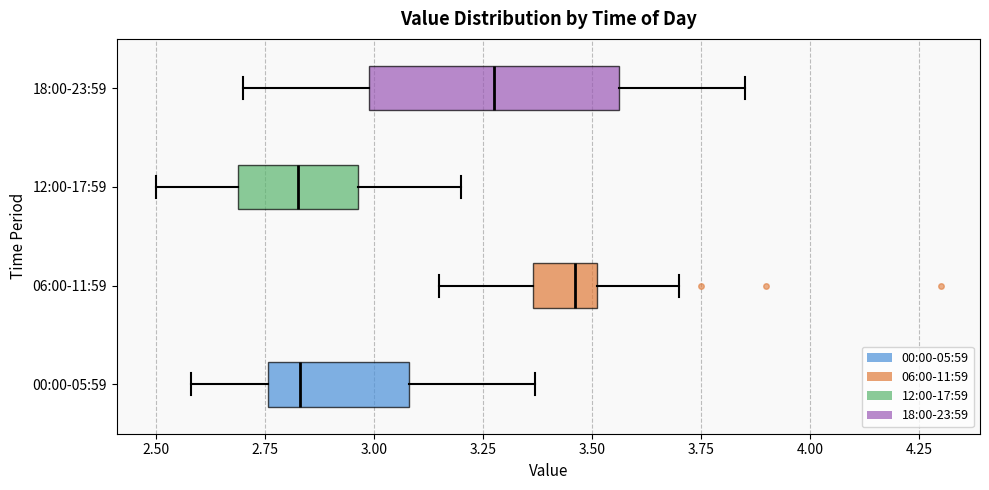

Reading bottom to top, transcribe this box plot: for each box, give where its median line is, the range the box spans, and where its two whiskers end, as read against the x-axis. The values are not printed on the chart, so give them approximately, as read against the axis.

00:00-05:59: median 2.85, box 2.75 to 3.10, whiskers 2.60 to 3.35
06:00-11:59: median 3.45, box 3.35 to 3.50, whiskers 3.15 to 3.70
12:00-17:59: median 2.85, box 2.70 to 2.95, whiskers 2.50 to 3.20
18:00-23:59: median 3.30, box 3.00 to 3.55, whiskers 2.70 to 3.85